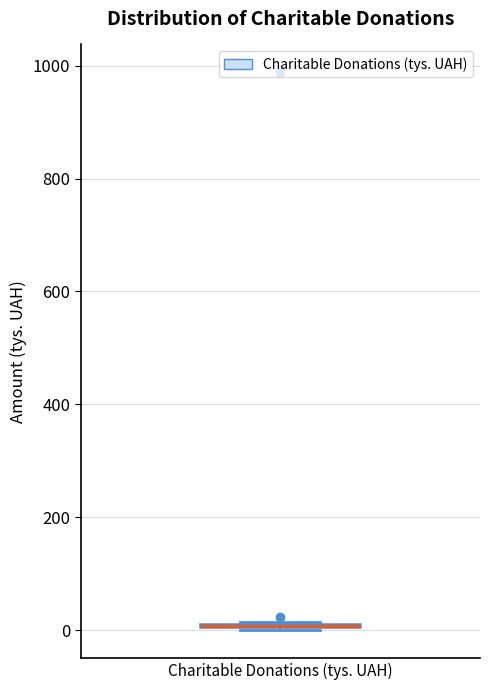

Where is the upper edge of the box for Charitable Donations (tys. UAH) on the y-axis? The values are not printed on the chart, so give them approximately, as read against the axis.

20